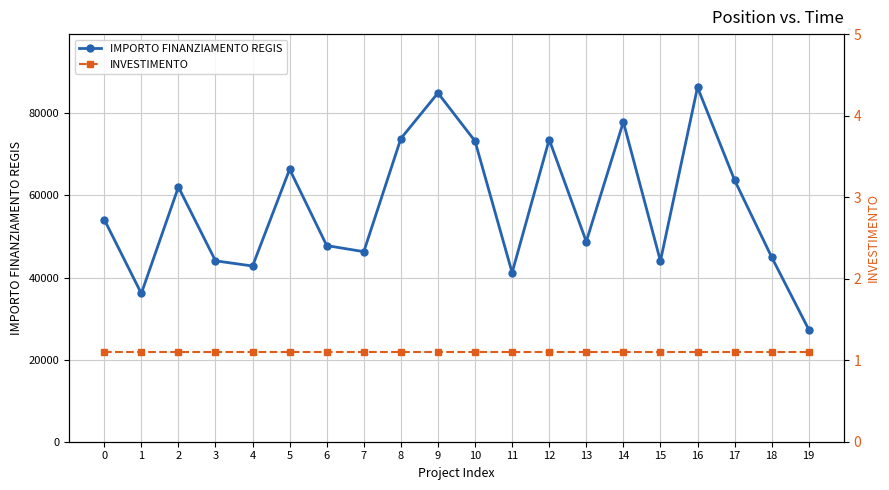

What are all the series names shown in the legend?

IMPORTO FINANZIAMENTO REGIS, INVESTIMENTO